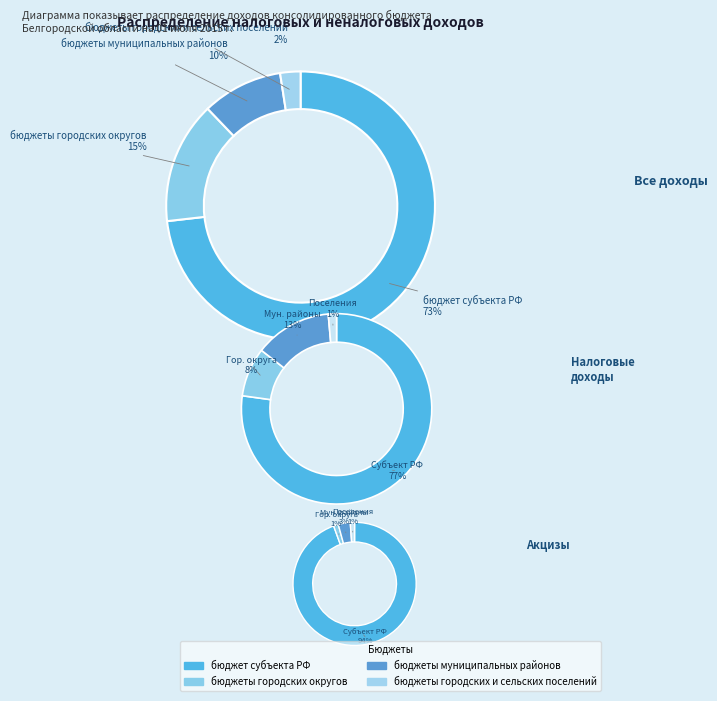

Is it true that Налог на доходы физических лиц is 12% of the pie?

False